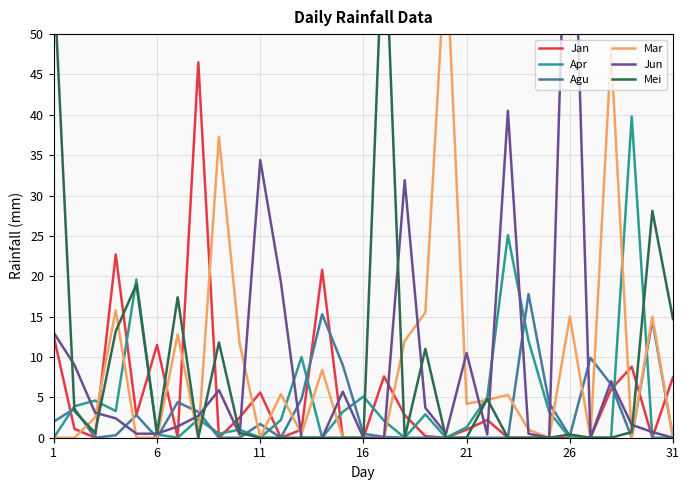

Reading right to left, transcribe all the data shown in this chart.

Jan: 7.5	0.0	8.8	6.0	0.0	0.0	0.0	0.0	0.0	2.2	1.0	0.0	0.2	2.8	7.6	0.0	0.0	20.8	1.0	0.0	5.6	2.5	0.0	46.5	0.0	11.5	2.8	22.7	0.0	1.1	12.5
Apr: 0.0	0.0	39.8	0.0	0.0	0.0	3.2	12.0	25.1	5.0	1.3	0.0	2.9	0.0	2.1	5.1	3.2	0.0	10.0	2.2	0.0	1.0	0.5	2.3	0.0	0.4	19.6	3.3	4.6	3.9	0.0
Agu: 0.0	14.5	0.0	6.6	9.9	0.2	4.3	17.8	0.0	0.0	0.0	0.0	0.0	0.0	0.1	0.5	9.0	15.3	4.8	0.0	1.7	0.0	0.0	3.2	4.4	0.0	2.8	0.3	0.0	3.6	2.0
Mar: 0.0	15.0	0.0	48.0	0.0	15.0	0.0	1.0	5.3	4.7	4.2	60.7	15.5	12.0	0.0	0.0	0.0	8.4	0.5	5.4	0.0	11.7	37.3	0.0	12.8	0.0	0.0	15.8	2.5	0.0	0.0
Jun: 0.0	0.7	1.6	7.0	0.0	83.8	0.0	0.5	40.5	0.4	10.5	0.5	3.7	31.9	0.0	0.0	5.7	0.0	0.0	19.3	34.4	0.4	5.9	2.7	1.4	0.5	0.5	2.4	3.1	9.0	13.0
Mei: 14.7	28.1	0.7	0.0	0.0	0.4	0.0	0.0	0.0	4.8	0.0	0.0	11.0	0.0	66.2	0.0	0.0	0.0	0.0	0.0	0.0	0.6	11.8	0.0	17.4	0.5	19.0	13.2	0.6	3.3	57.1